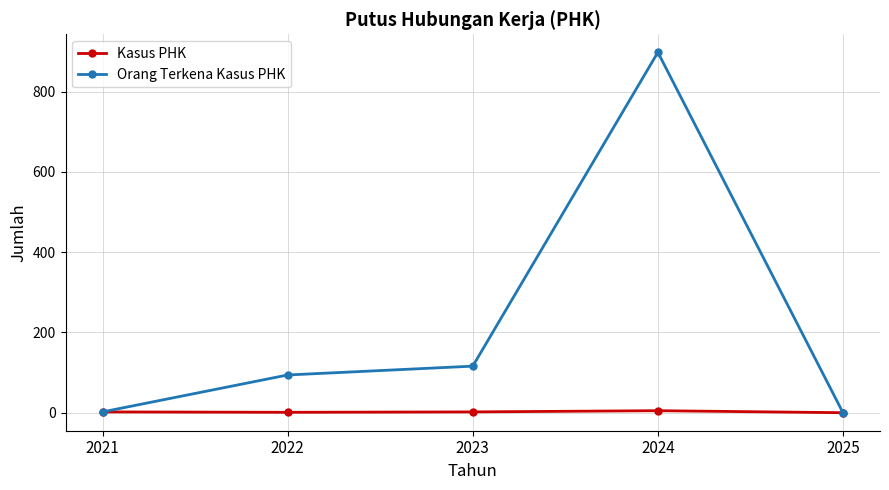

The value of Orang Terkena Kasus PHK at 2022 is 94. True or false?

True